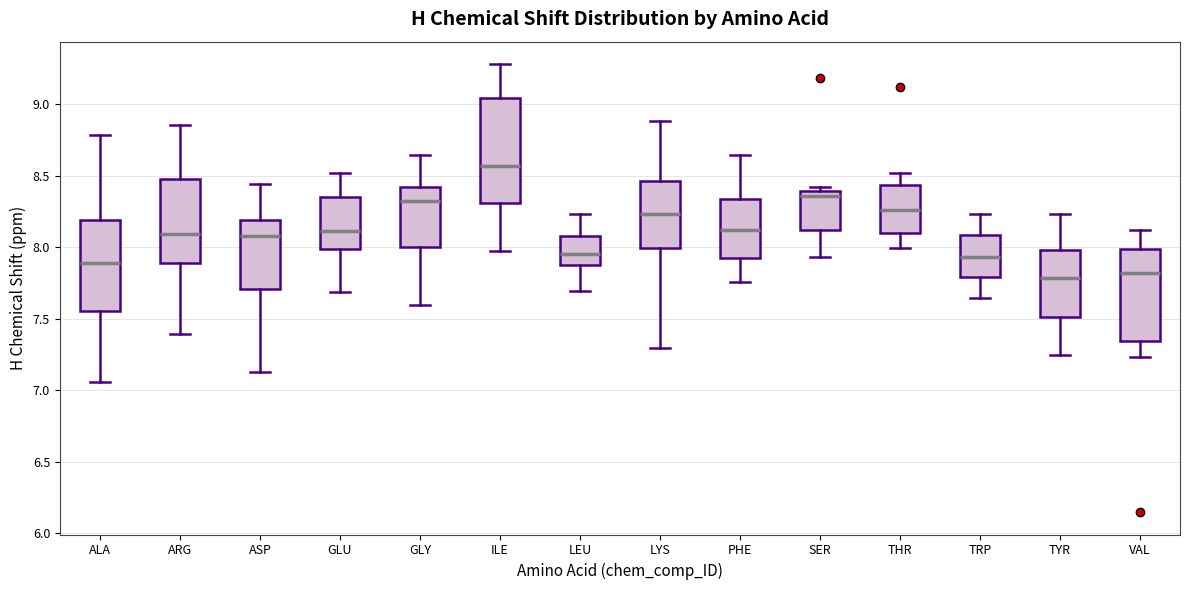

Reading left to right, read every box against the y-axis: the position of its median line, the range the box covers, and the ends of its whiskers. The values are not printed on the chart, so give them approximately, as read against the axis.

ALA: median 7.90, box 7.55 to 8.20, whiskers 7.05 to 8.80
ARG: median 8.10, box 7.90 to 8.50, whiskers 7.40 to 8.85
ASP: median 8.10, box 7.70 to 8.20, whiskers 7.15 to 8.45
GLU: median 8.10, box 8.00 to 8.35, whiskers 7.70 to 8.50
GLY: median 8.35, box 8.00 to 8.40, whiskers 7.60 to 8.65
ILE: median 8.55, box 8.30 to 9.05, whiskers 8.00 to 9.30
LEU: median 7.95, box 7.90 to 8.10, whiskers 7.70 to 8.25
LYS: median 8.25, box 8.00 to 8.45, whiskers 7.30 to 8.90
PHE: median 8.10, box 7.95 to 8.35, whiskers 7.75 to 8.65
SER: median 8.35, box 8.10 to 8.40, whiskers 7.95 to 8.40 (just above the box's upper edge)
THR: median 8.25, box 8.10 to 8.45, whiskers 8.00 to 8.50
TRP: median 7.95, box 7.80 to 8.10, whiskers 7.65 to 8.25
TYR: median 7.80, box 7.50 to 8.00, whiskers 7.25 to 8.25
VAL: median 7.80, box 7.35 to 8.00, whiskers 7.25 to 8.10